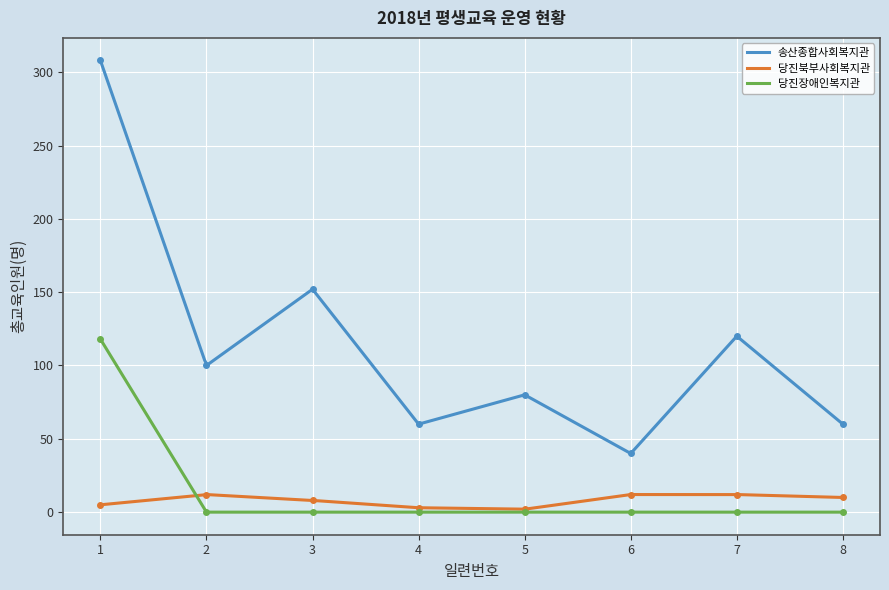

Reading left to right, transcribe all the data shown in this chart.

송산종합사회복지관: 308	100	152	60	80	40	120	60
당진북부사회복지관: 5	12	8	3	2	12	12	10
당진장애인복지관: 118	0	0	0	0	0	0	0